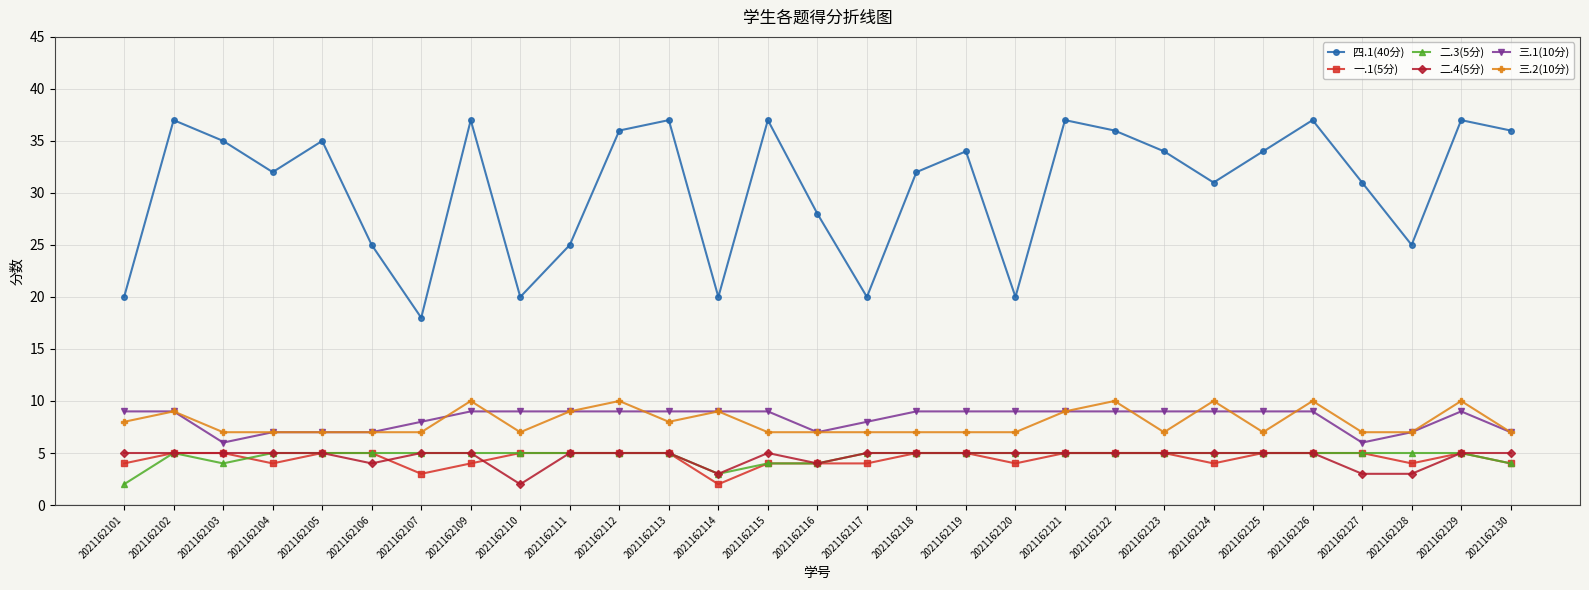

At which label is 四.1(40分) closest to 27?

2021162116